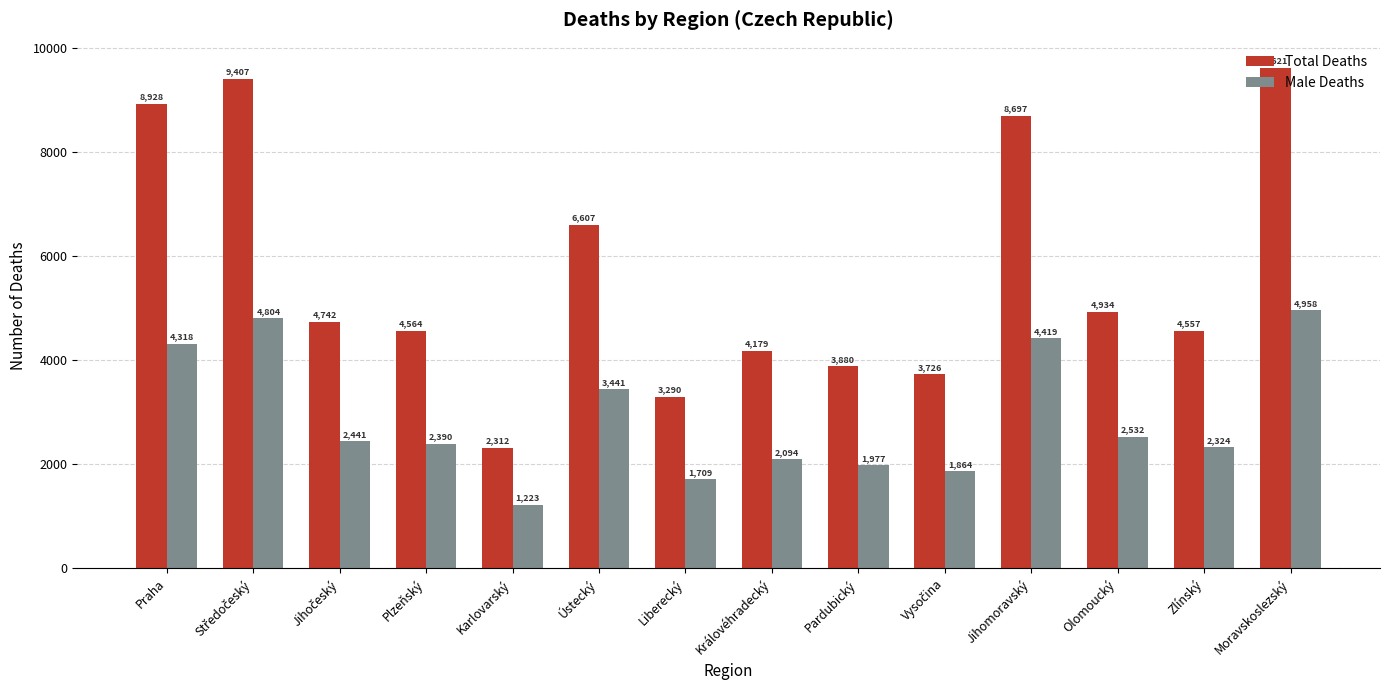

Which series changed the most between Praha and Liberecký?

Total Deaths